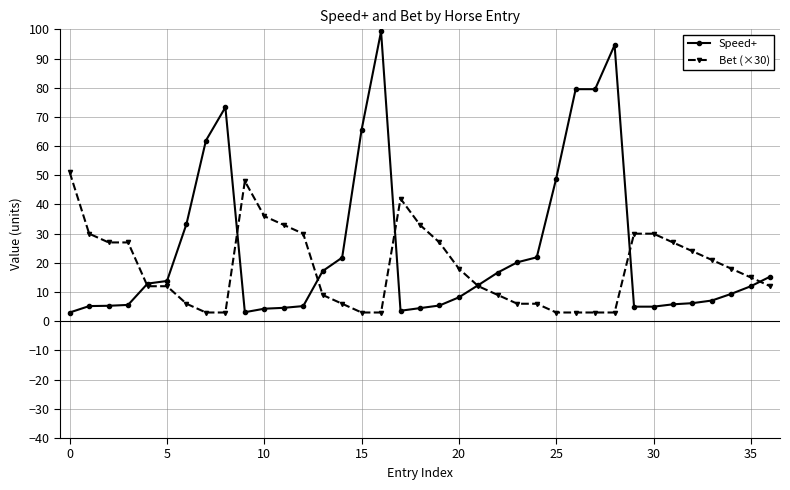

Which series has the widest spread of values?

Speed+